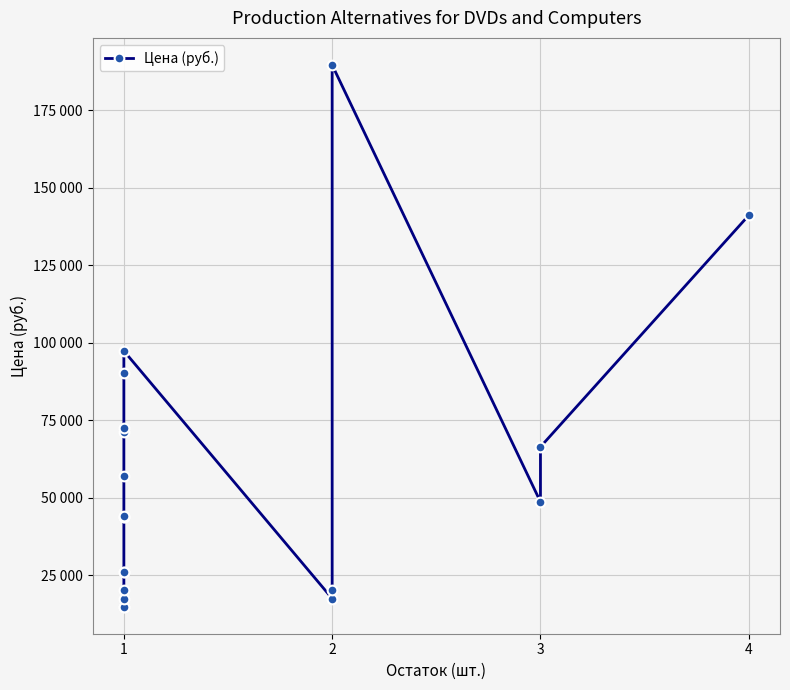

Reading right to left, extract all data points from this chart.

141075.0	66452.5	48735.0	189525.0	20425.0	17575.0	97375.0	90250.0	72675.0	71250.0	56952.5	44175.0	43890.0	43890.0	26125.0	26125.0	20425.0	17575.0	14962.5	14962.5